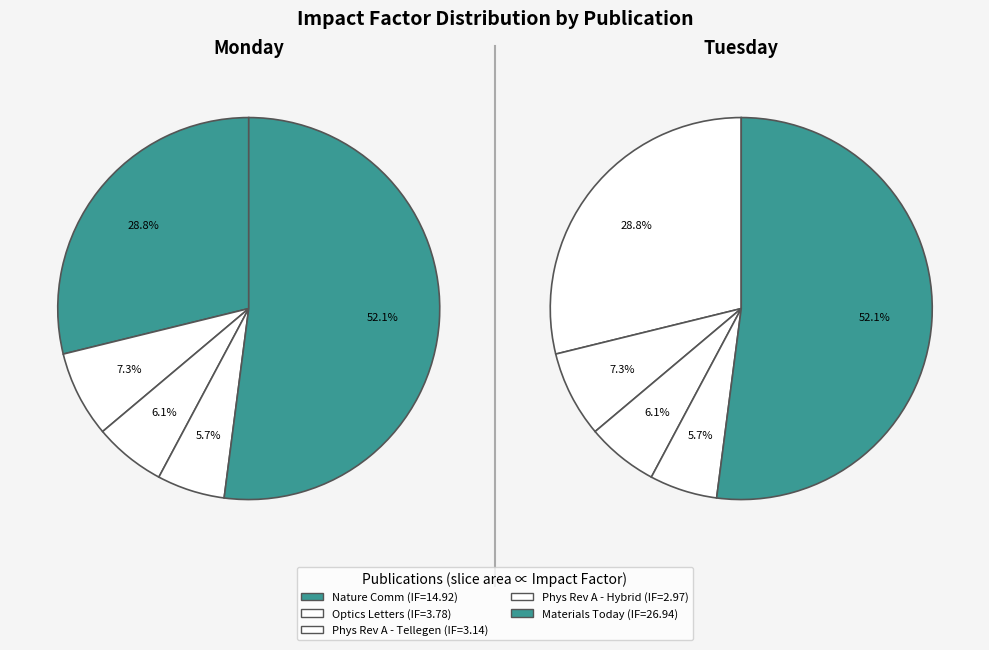

To the nearest percent, what is the difference between the largest and smallest slice percentages?

46%